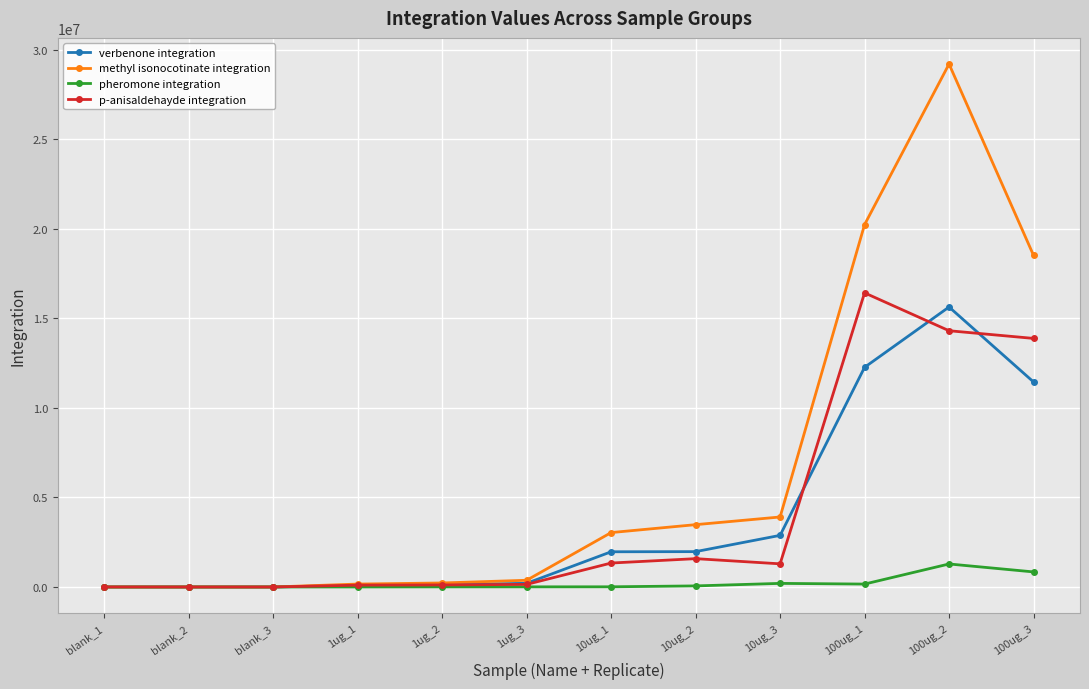

How many lines are shown in the chart?

4